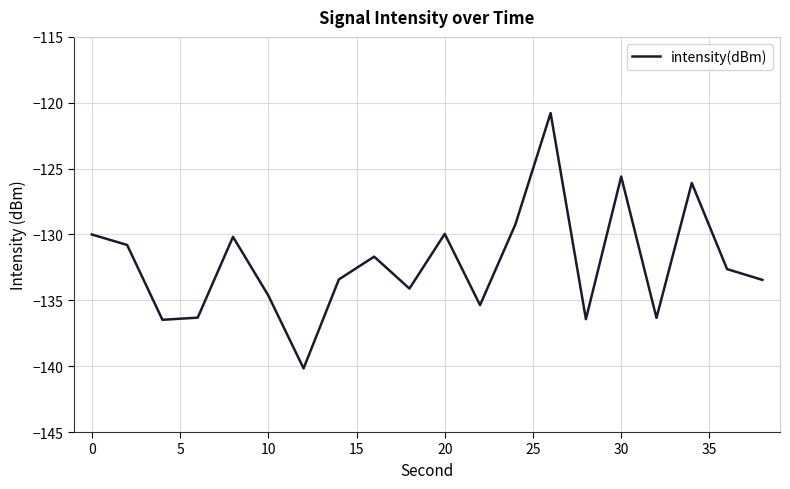

What is the difference between the maximum and minimum values?

19.4